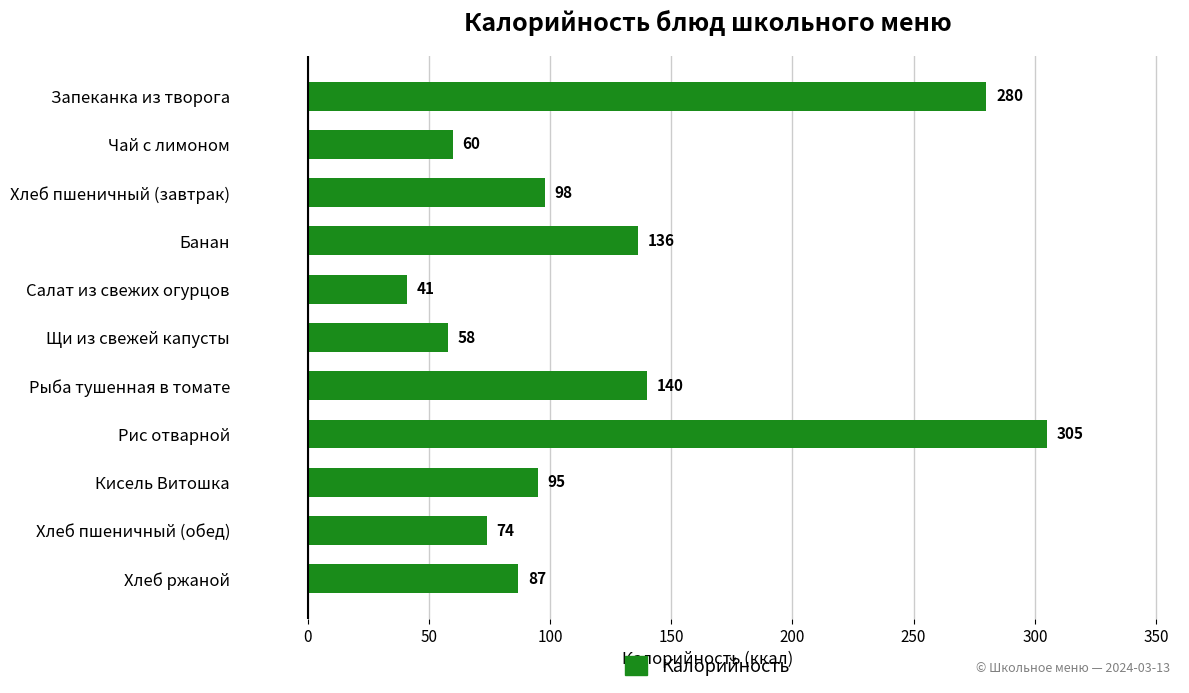

The value at Банан is 206.8. True or false?

False